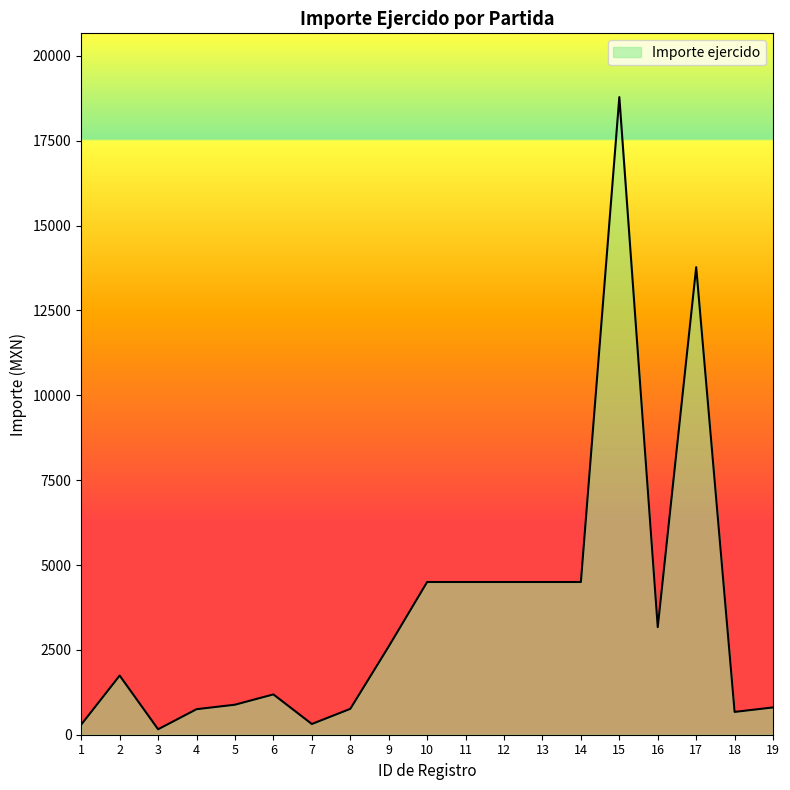

Where is the first local maximum?

2